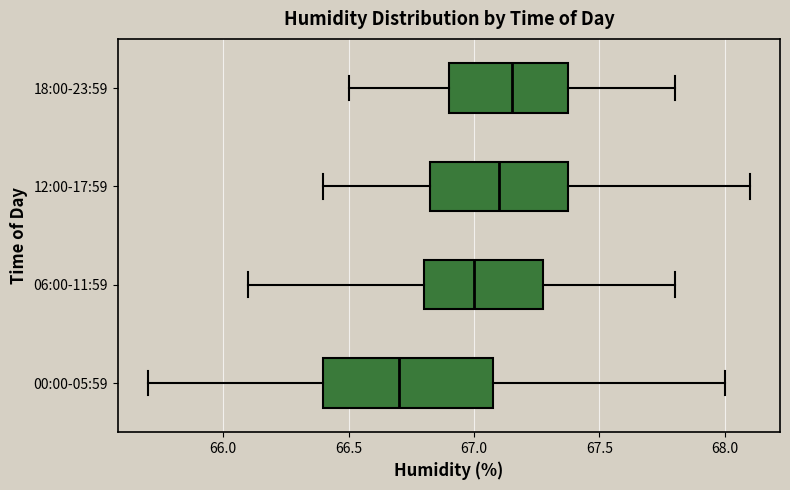

Which box is the widest, from its left edge to its right edge?

00:00-05:59